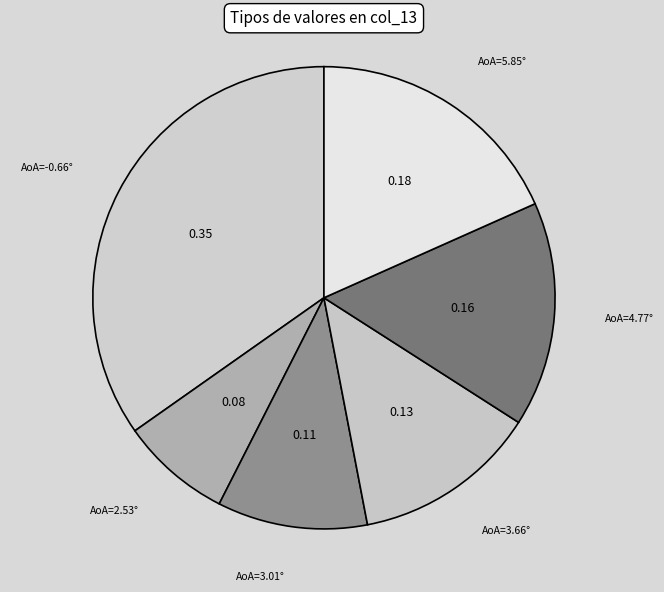

Rank the categories by value from highest to lowest.

AoA=-0.66°, AoA=5.85°, AoA=4.77°, AoA=3.66°, AoA=3.01°, AoA=2.53°